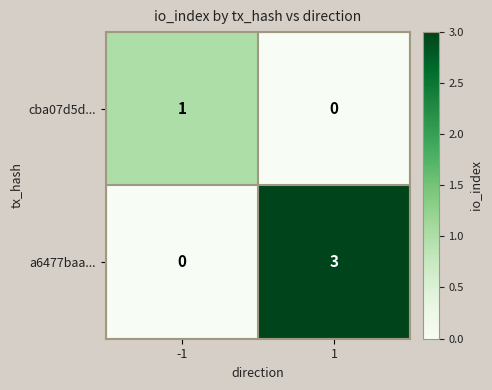

How many positive values does the a6477baa... series have?

1